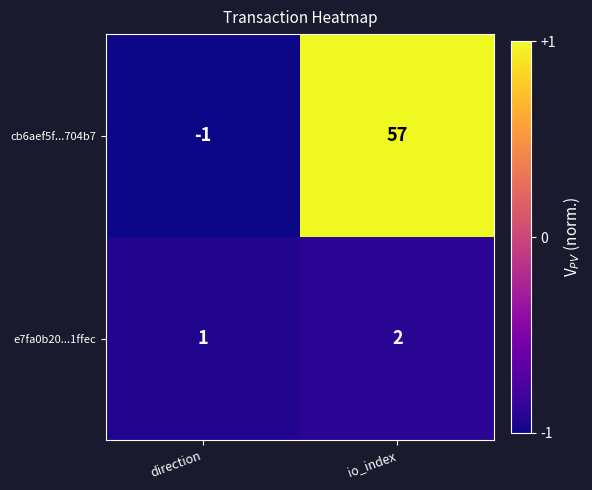

At which category does the chart reach its peak across all series?

io_index